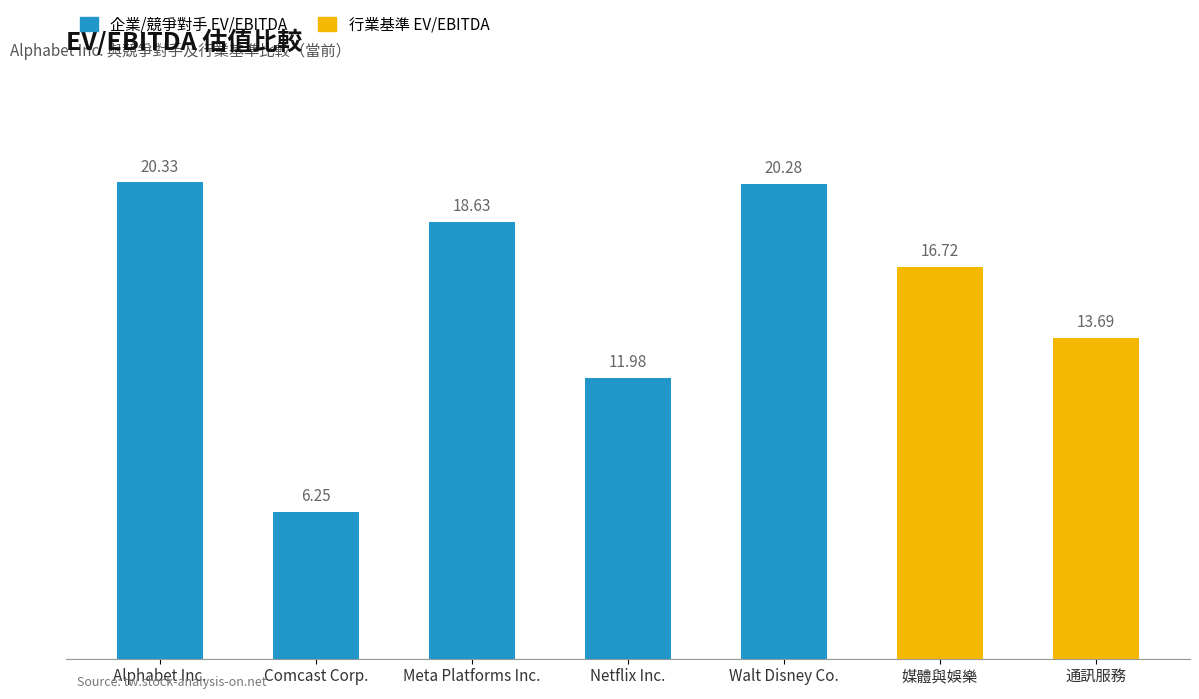

Is it true that the value at Netflix Inc. is 12.0?

True